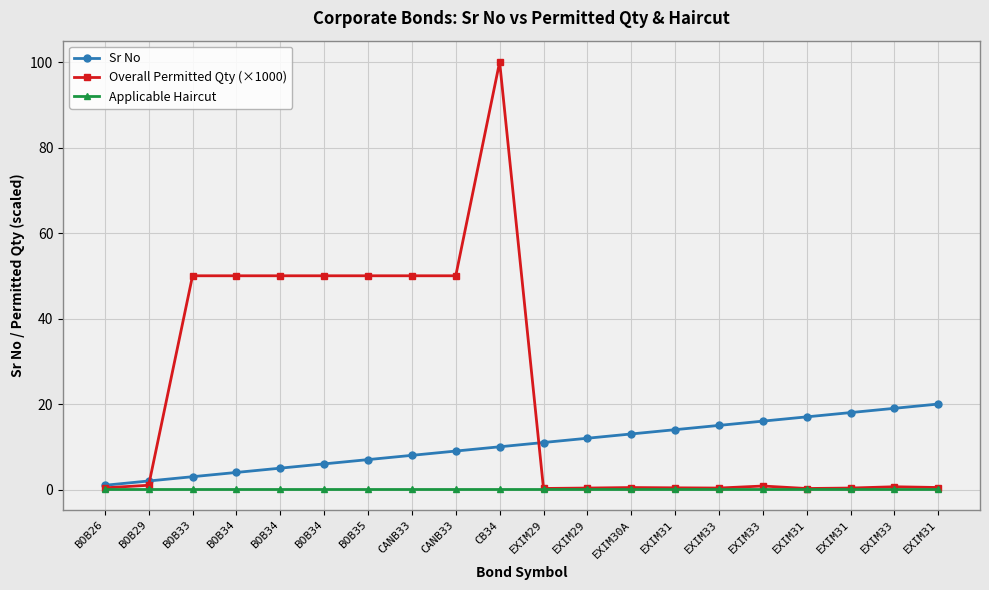

How many distinct data groups are displayed?

3